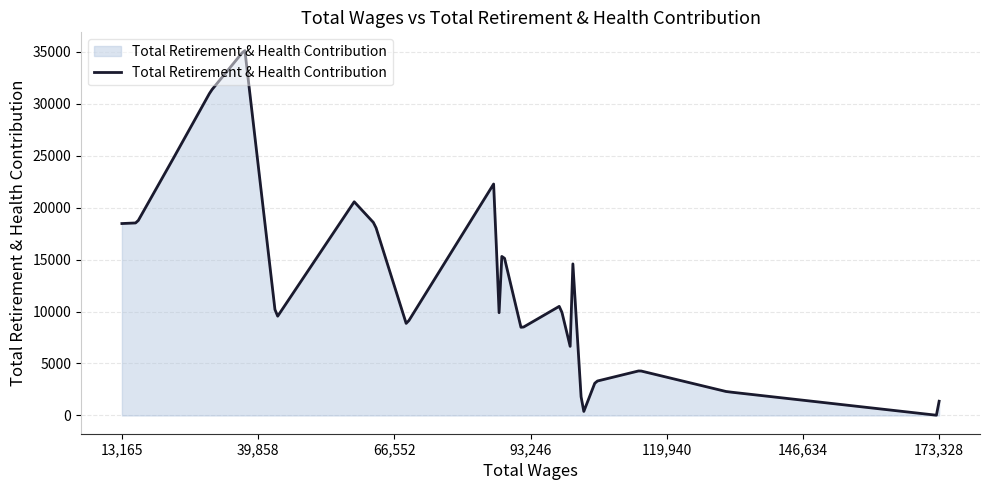

Count the number of data series in this chart.

1